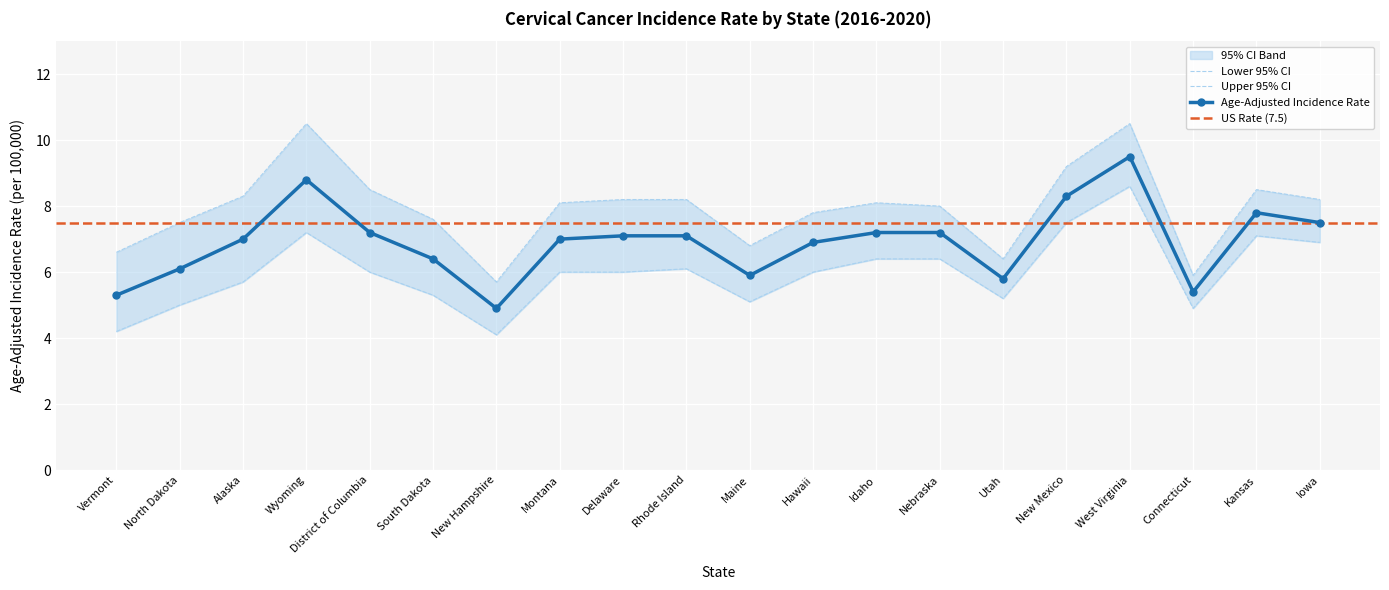

At which category is the sum across all series the highest?

West Virginia